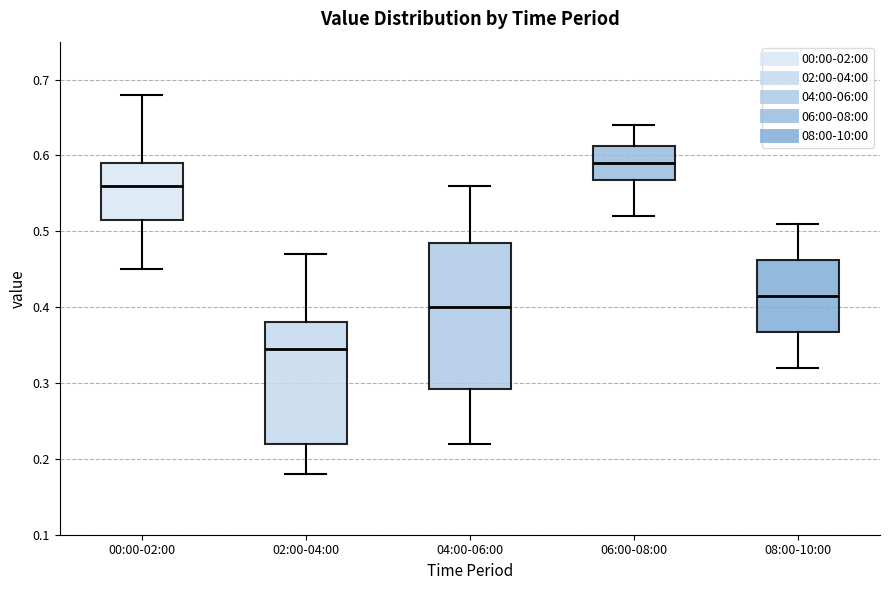

Reading left to right, read every box against the y-axis: the position of its median line, the range the box covers, and the ends of its whiskers. The values are not printed on the chart, so give them approximately, as read against the axis.

00:00-02:00: median 0.56, box 0.52 to 0.59, whiskers 0.45 to 0.68
02:00-04:00: median 0.35, box 0.22 to 0.38, whiskers 0.18 to 0.47
04:00-06:00: median 0.40, box 0.29 to 0.49, whiskers 0.22 to 0.56
06:00-08:00: median 0.59, box 0.57 to 0.61, whiskers 0.52 to 0.64
08:00-10:00: median 0.42, box 0.37 to 0.46, whiskers 0.32 to 0.51